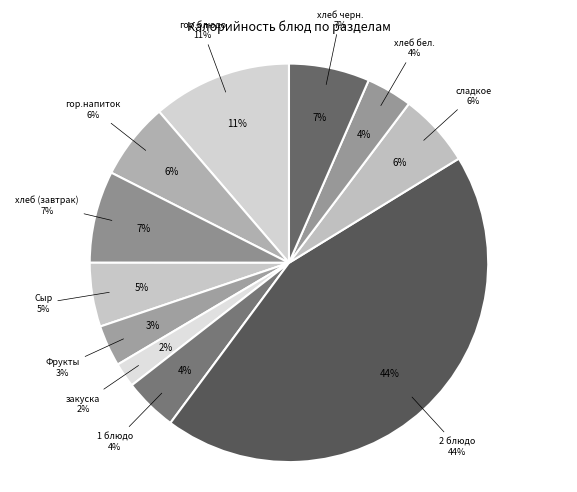

How many slices are in this pie chart?

11